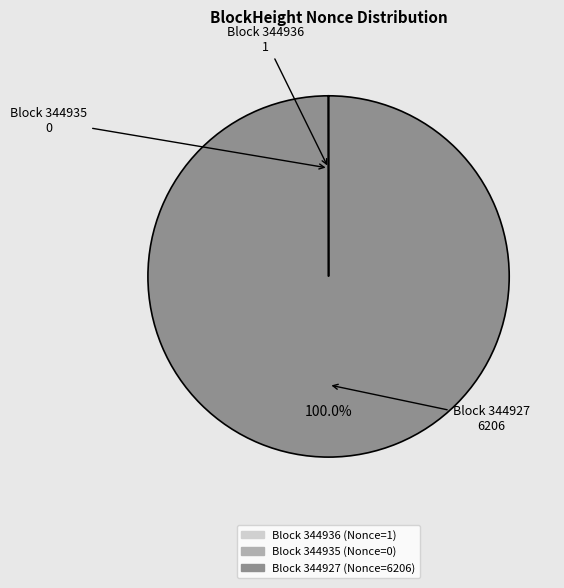

Is there a majority slice in this chart?

Yes